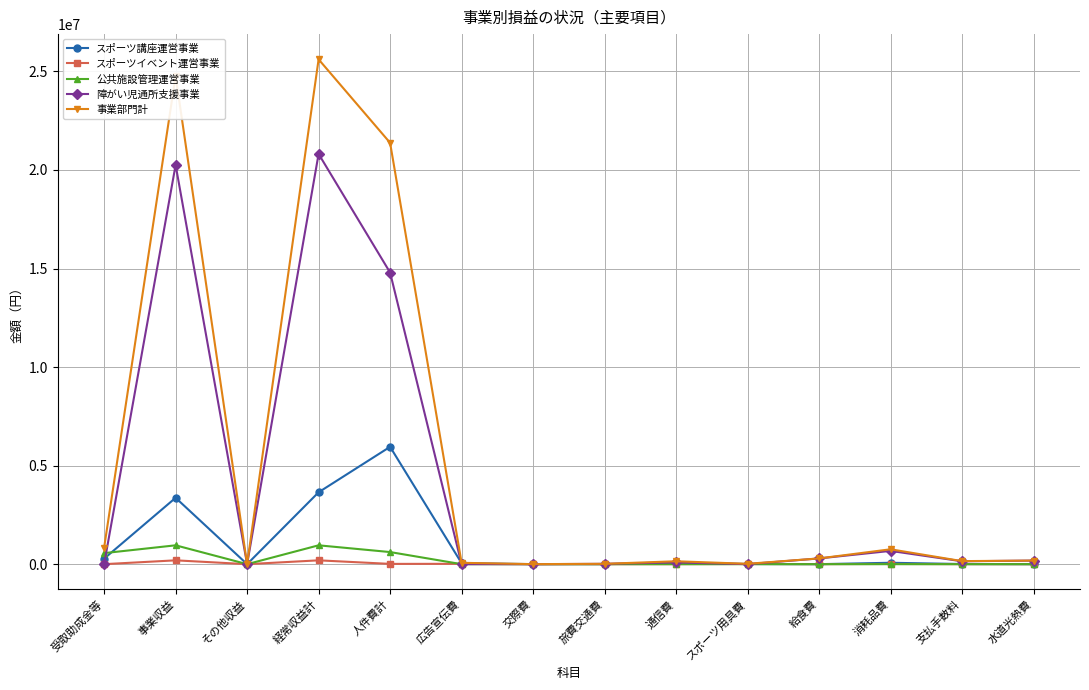

At how many categories does at least one series exceed 12979463?

3